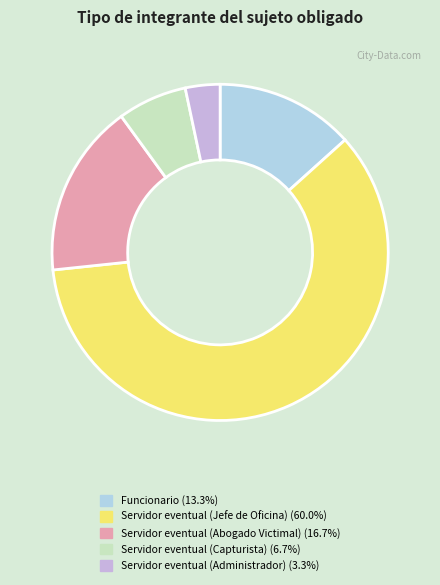

Do Servidor eventual (Administrador) (3.3%) and Servidor eventual (Capturista) (6.7%) together represent more than half of the pie?

No